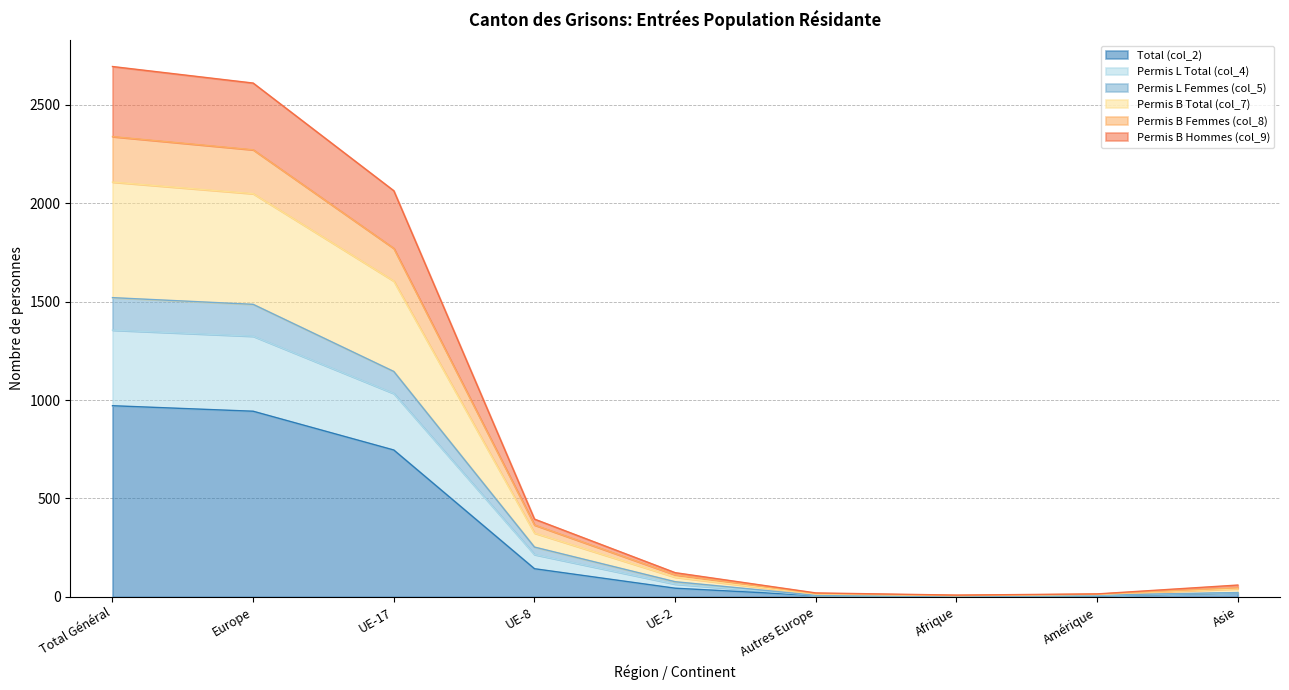

How many values in the Total (col_2) series are below 44?

4